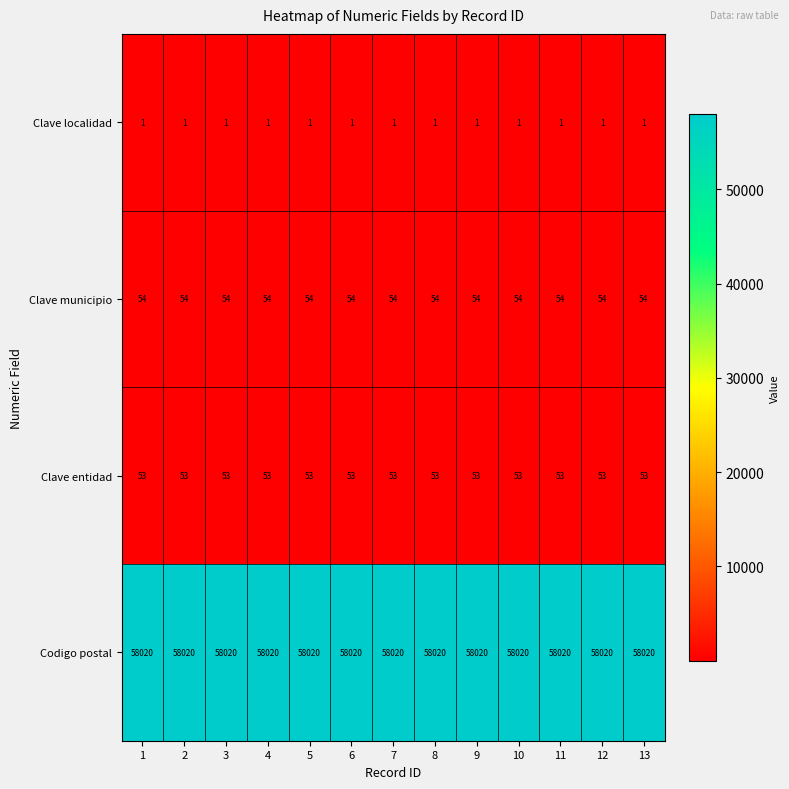

What is the average value of the Clave entidad series?

53